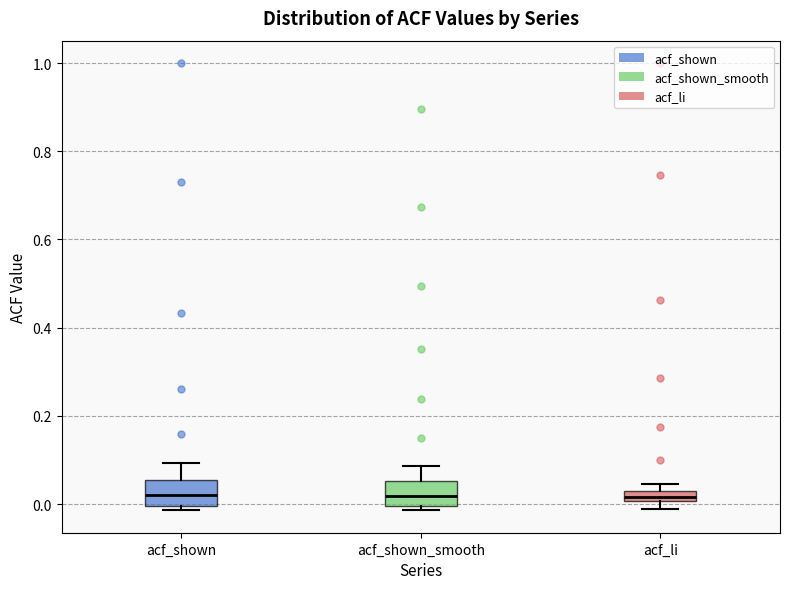

Where does the median line of the box for acf_shown sit on the y-axis? The values are not printed on the chart, so give them approximately, as read against the axis.

0.02